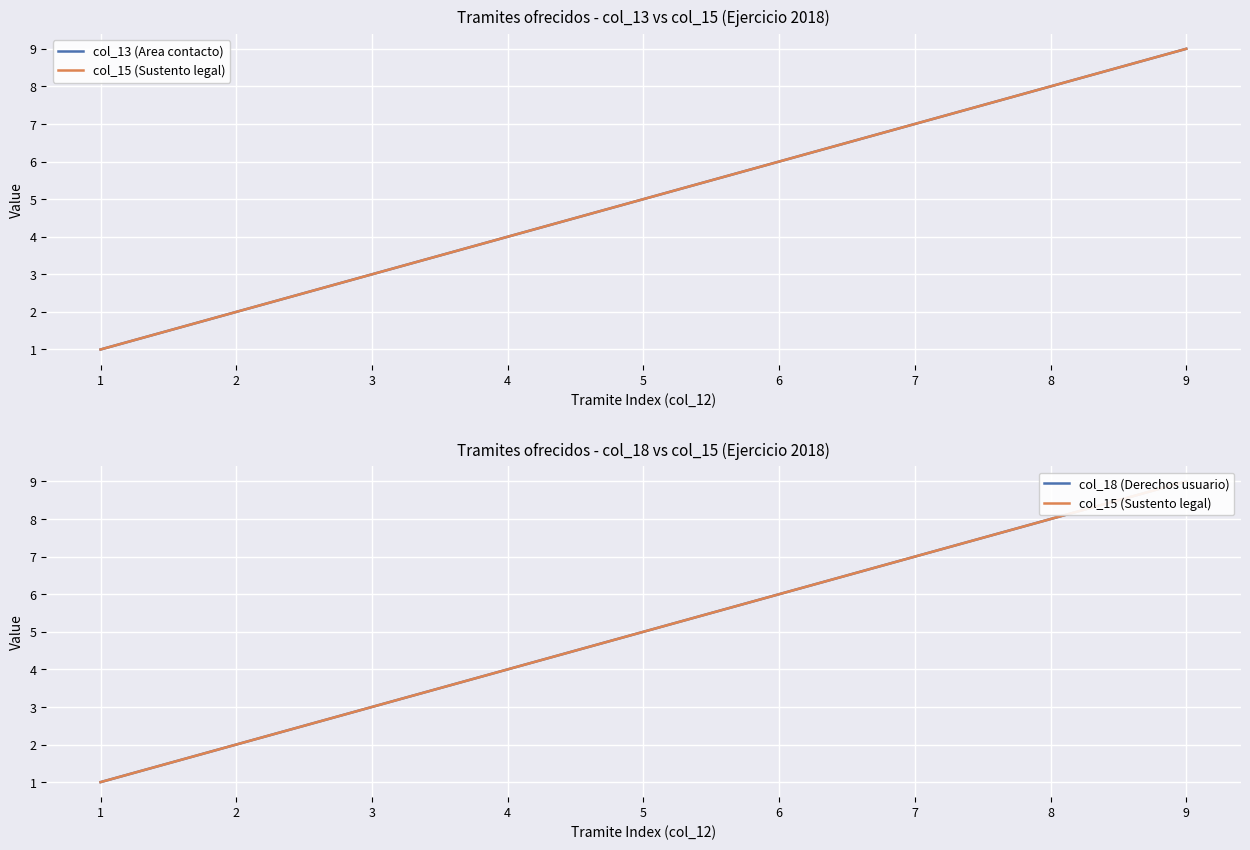

Is it true that col_18 (Derechos usuario) equals 9 at 9?

True